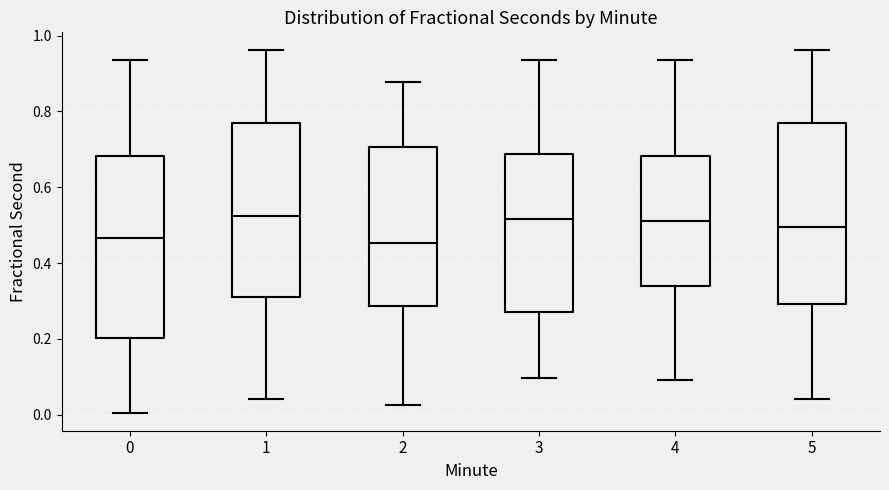

Reading left to right, read every box against the y-axis: the position of its median line, the range the box covers, and the ends of its whiskers. The values are not printed on the chart, so give them approximately, as read against the axis.

0: median 0.46, box 0.20 to 0.68, whiskers 0.00 to 0.94
1: median 0.52, box 0.32 to 0.76, whiskers 0.04 to 0.96
2: median 0.46, box 0.28 to 0.70, whiskers 0.02 to 0.88
3: median 0.52, box 0.26 to 0.68, whiskers 0.10 to 0.94
4: median 0.52, box 0.34 to 0.68, whiskers 0.10 to 0.94
5: median 0.50, box 0.30 to 0.76, whiskers 0.04 to 0.96